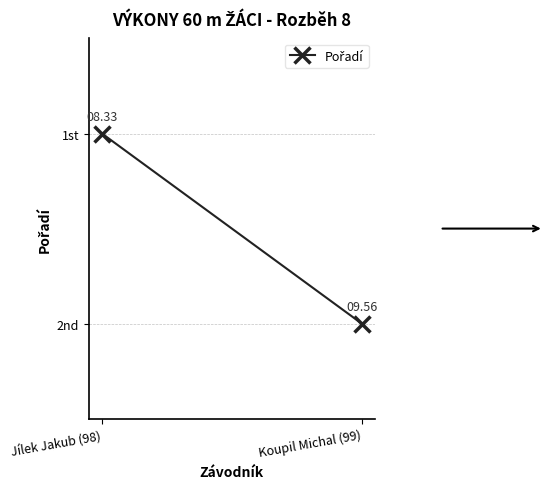

What is the label of the 1st point from the left?

Jílek Jakub (98)